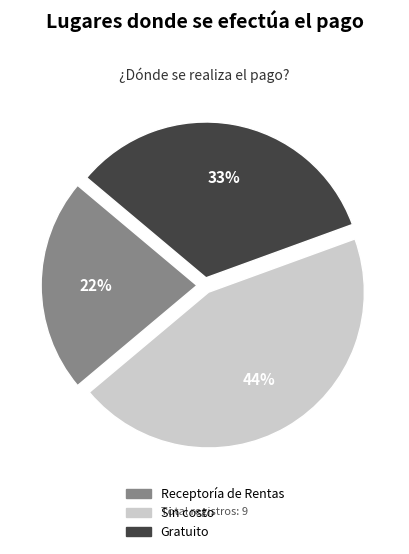

Which category has the smallest portion of the pie?

Receptoría de Rentas